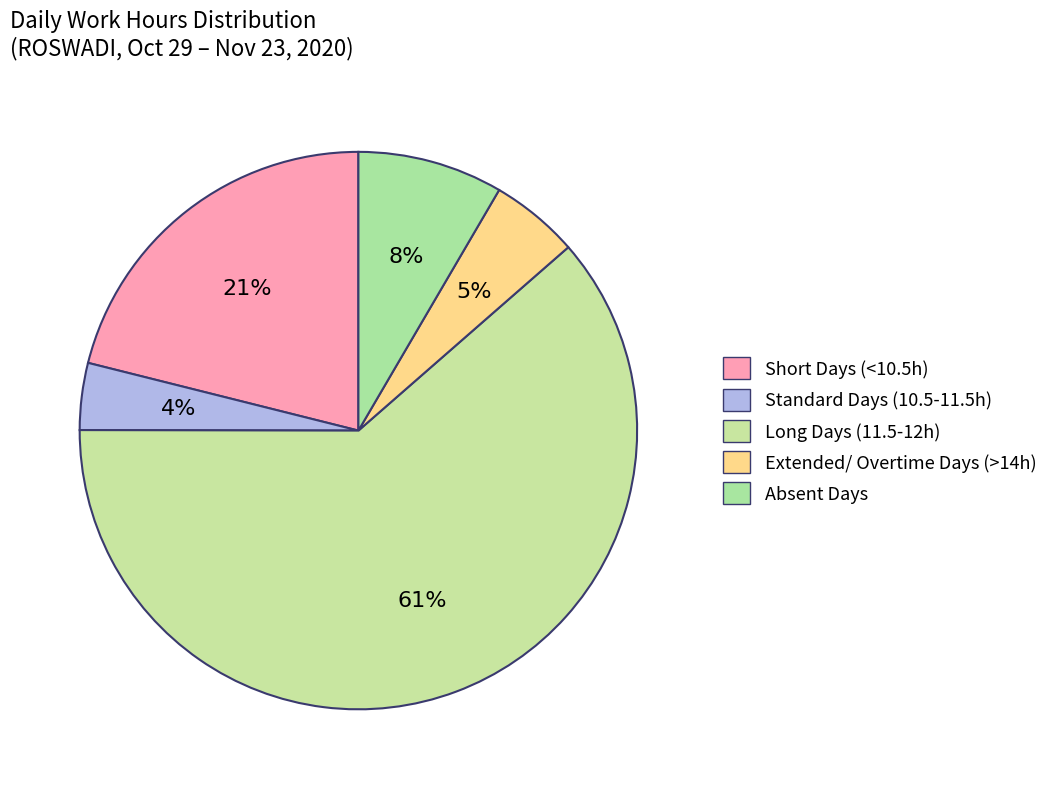

How many slices are in this pie chart?

5